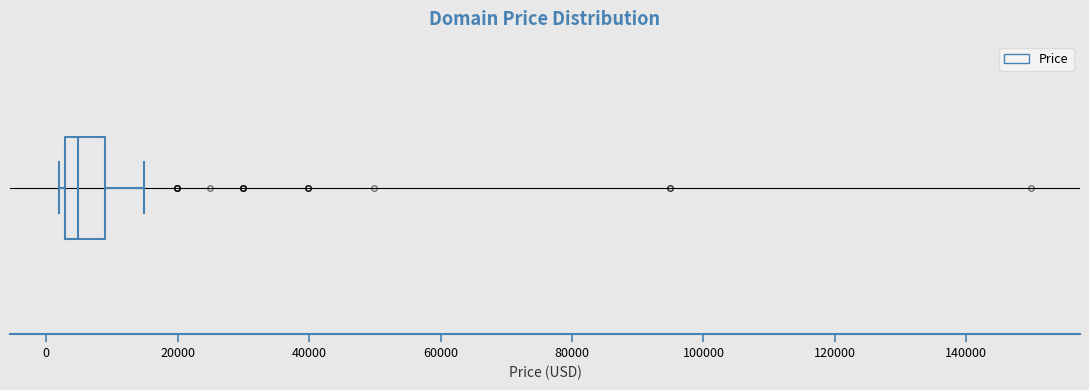

Transcribe this box plot: give where the median line is, the range the box spans, and where the two whiskers end, as read against the x-axis. The values are not printed on the chart, so give them approximately, as read against the axis.

median 4000, box 2000 to 8000, whiskers 2000 (just left of the box's left edge) to 14000